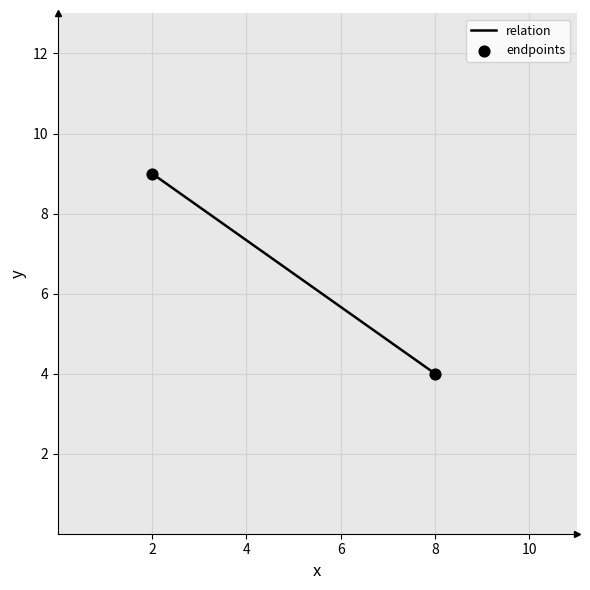

What is the range of Y values (max minus min)?

5